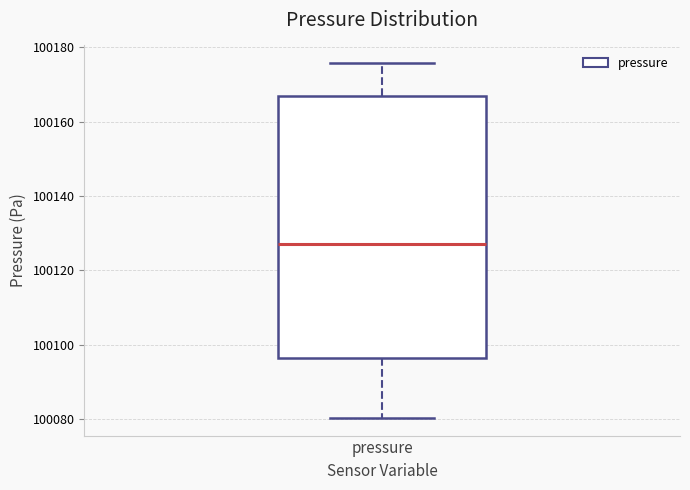

Read this box plot against the y-axis: the position of the median line, the range covered by the box, and the ends of both whiskers. The values are not printed on the chart, so give them approximately, as read against the axis.

median 100128, box 100096 to 100166, whiskers 100080 to 100176